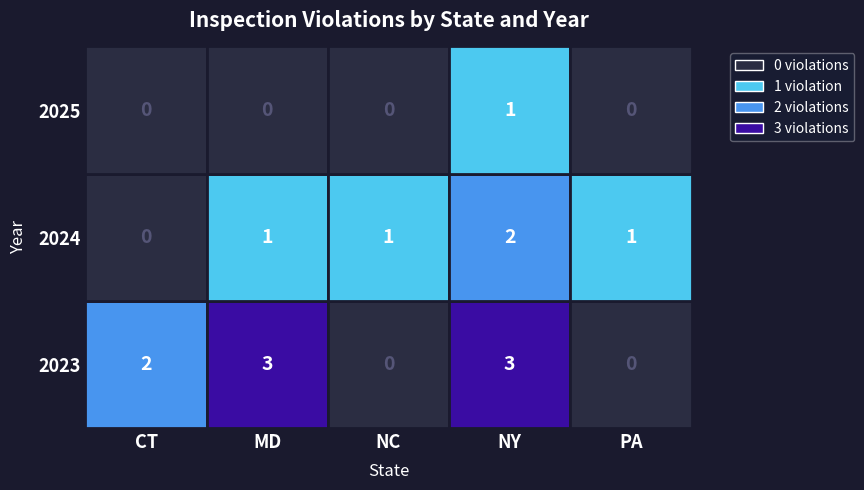

What is the difference between the 2025 values at NY and CT?

1